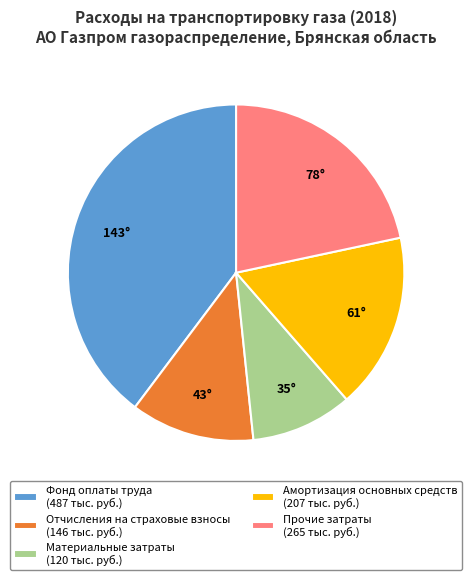

Combined, do Материальные затраты (120 тыс. руб.) and Амортизация основных средств (207 тыс. руб.) account for over 50%?

No